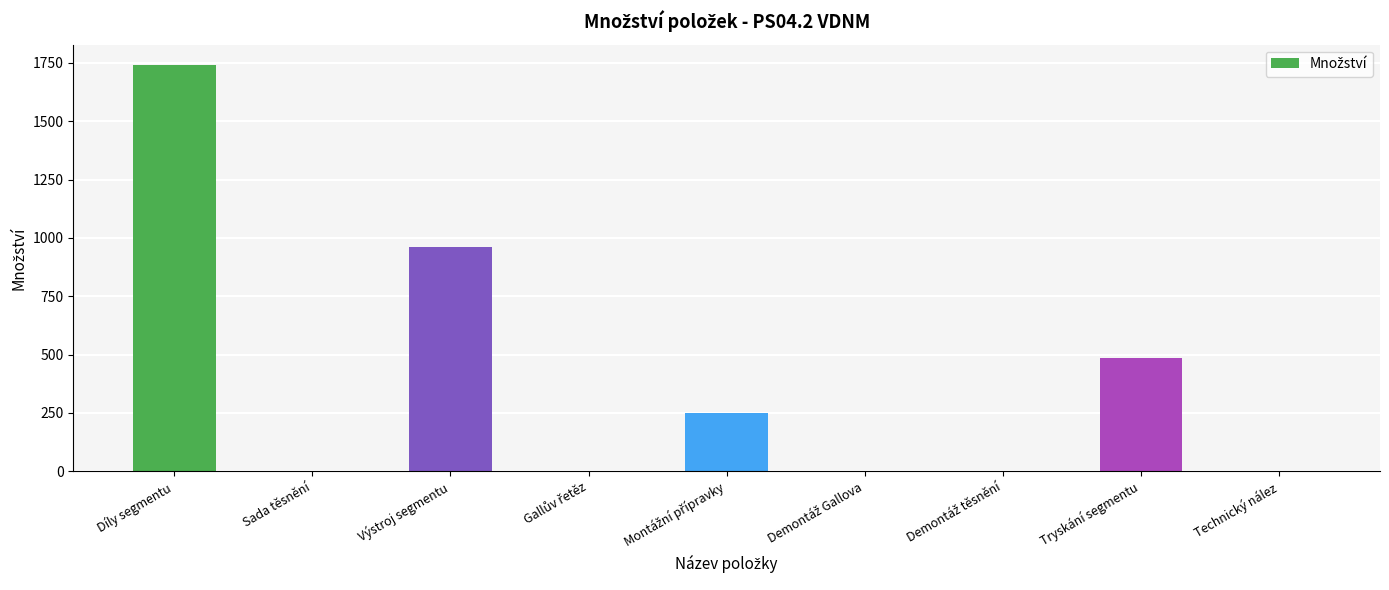

What is the change in value from Výstroj segmentu to Tryskání segmentu?

-475